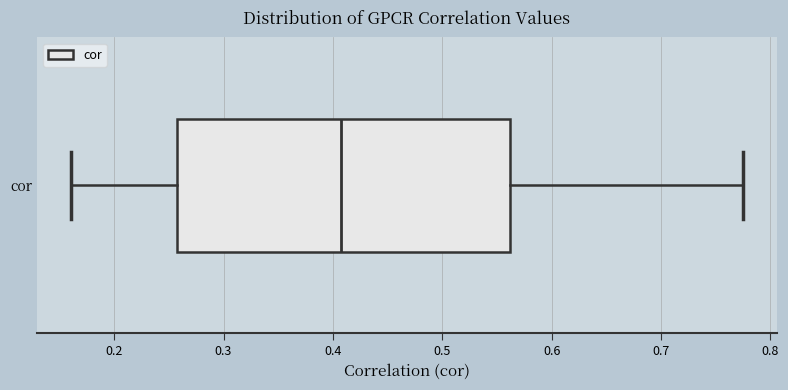

Read this box plot against the x-axis: the position of the median line, the range covered by the box, and the ends of both whiskers. The values are not printed on the chart, so give them approximately, as read against the axis.

median 0.41, box 0.26 to 0.56, whiskers 0.16 to 0.78